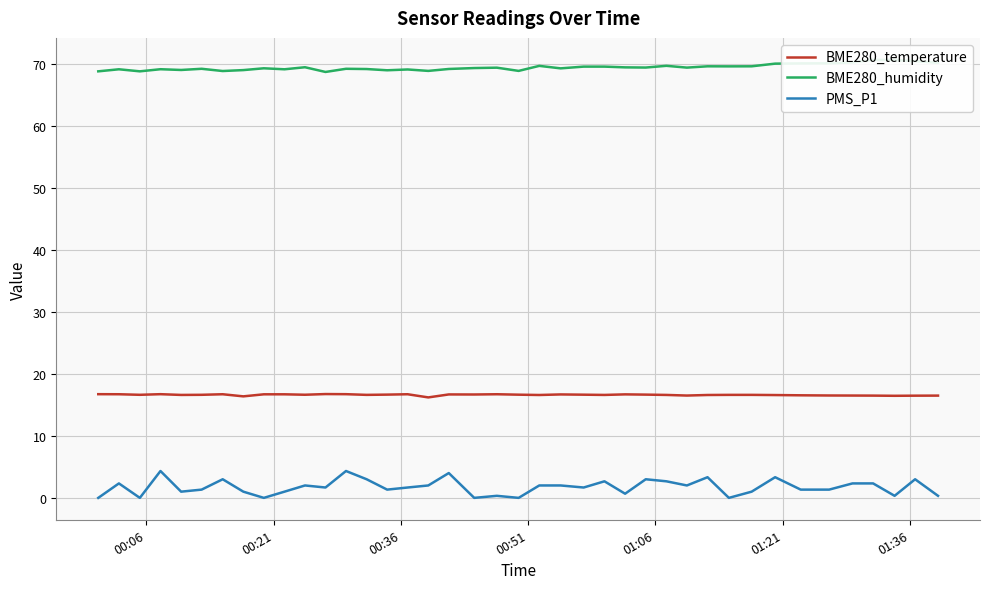

What is the maximum value for PMS_P1?

4.3